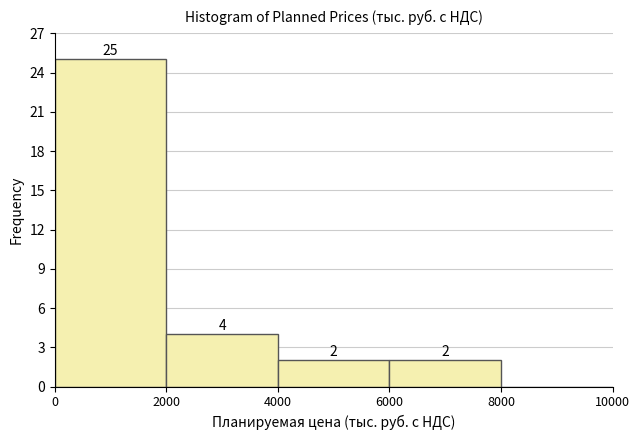

Which range on the x-axis has the tallest bar?

0 to 2000